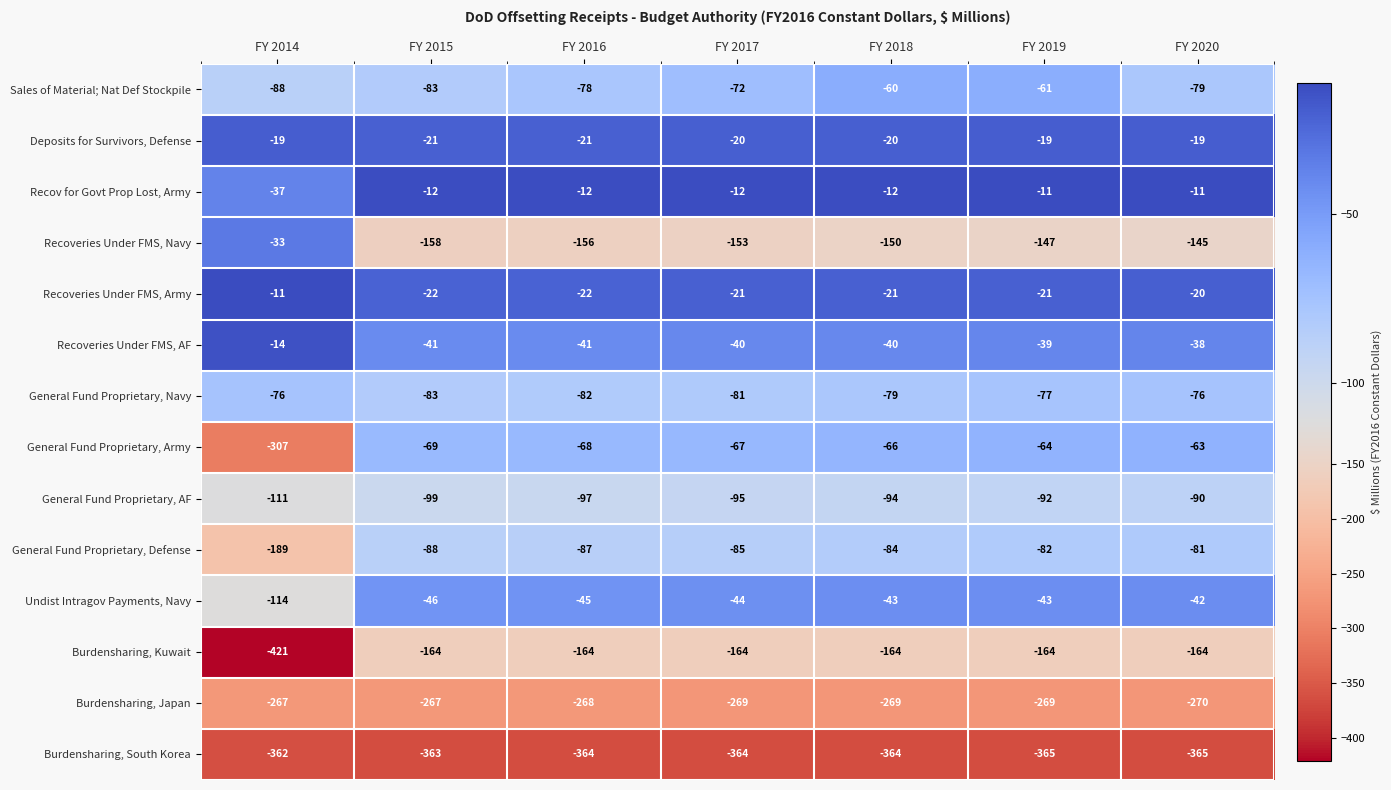

Which series has the largest total across all categories?

Recov for Govt Prop Lost, Army